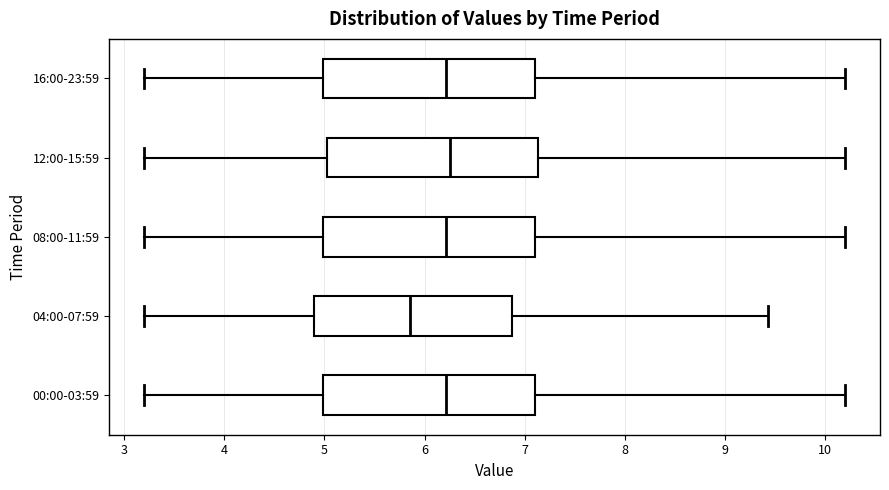

Reading bottom to top, transcribe this box plot: for each box, give where its median line is, the range the box spans, and where its two whiskers end, as read against the x-axis. The values are not printed on the chart, so give them approximately, as read against the axis.

00:00-03:59: median 6.2, box 5.0 to 7.1, whiskers 3.2 to 10.2
04:00-07:59: median 5.9, box 4.9 to 6.9, whiskers 3.2 to 9.4
08:00-11:59: median 6.2, box 5.0 to 7.1, whiskers 3.2 to 10.2
12:00-15:59: median 6.3, box 5.0 to 7.1, whiskers 3.2 to 10.2
16:00-23:59: median 6.2, box 5.0 to 7.1, whiskers 3.2 to 10.2